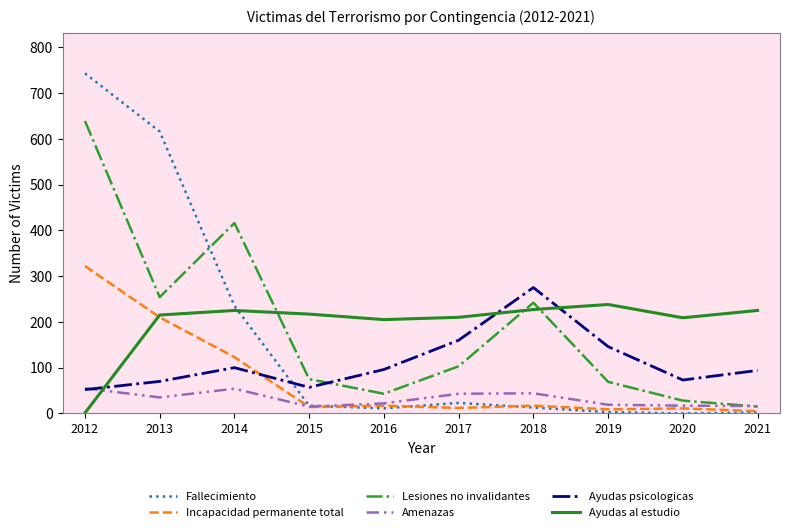

What is the difference between the maximum and minimum values in the Fallecimiento series?

743